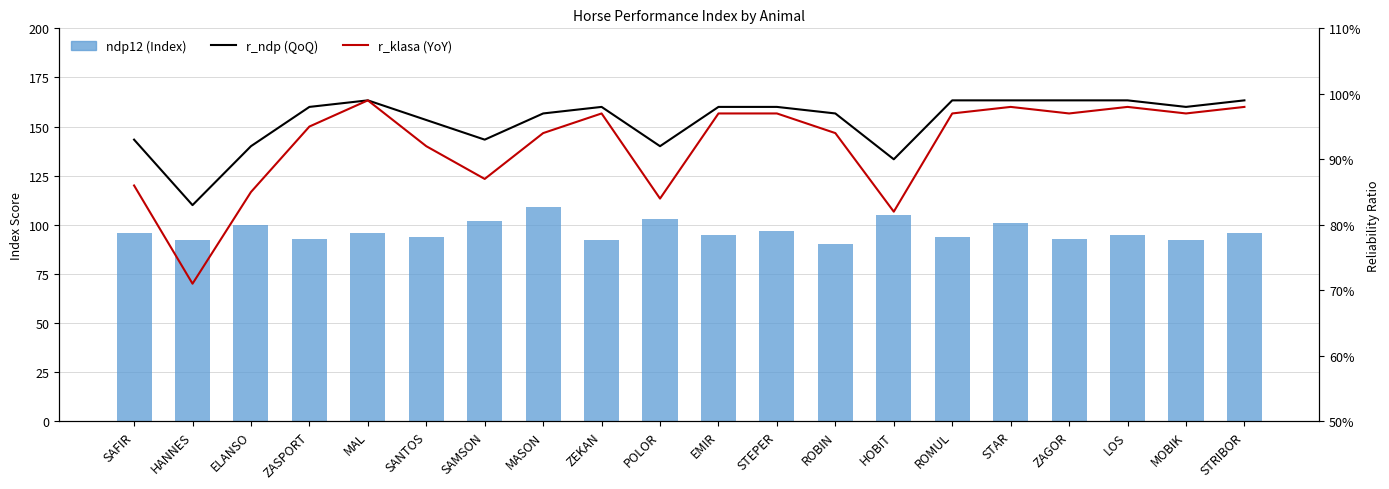

At LOS, list the series in order from largest to smallest.

ndp12 (Index), r_ndp (QoQ), r_klasa (YoY)